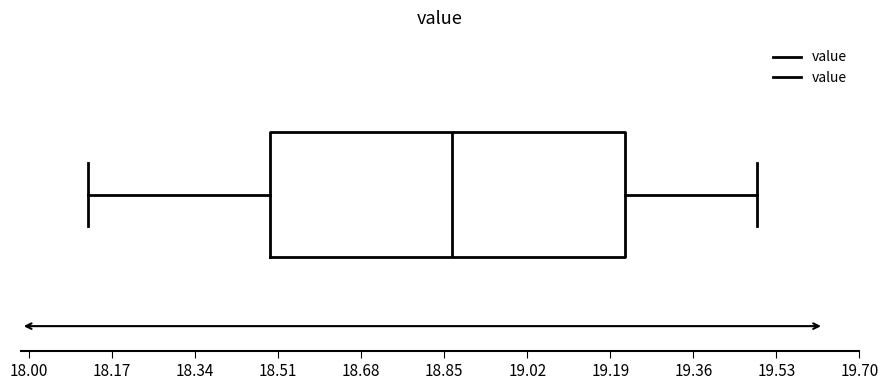

Transcribe this box plot: give where the median line is, the range the box spans, and where the two whiskers end, as read against the x-axis. The values are not printed on the chart, so give them approximately, as read against the axis.

median 18.86, box 18.50 to 19.22, whiskers 18.12 to 19.50